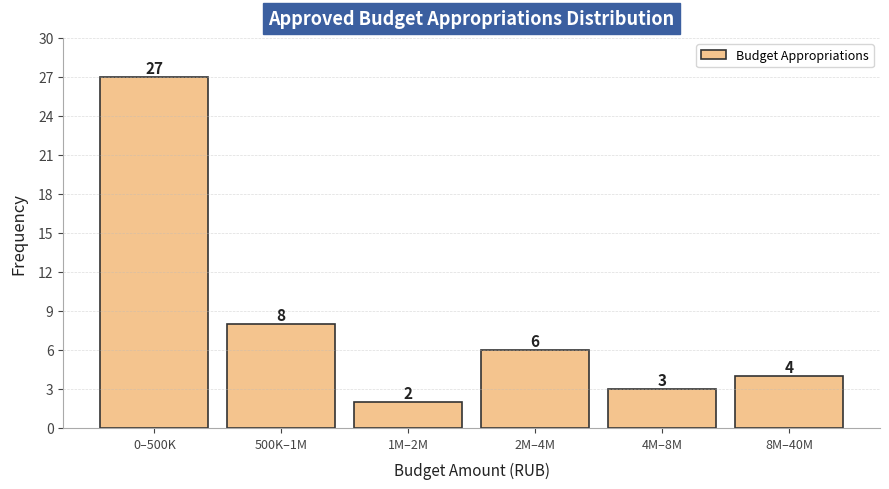

Reading left to right, what are all the values shown in this chart?

0–500K=27	500K–1M=8	1M–2M=2	2M–4M=6	4M–8M=3	8M–40M=4